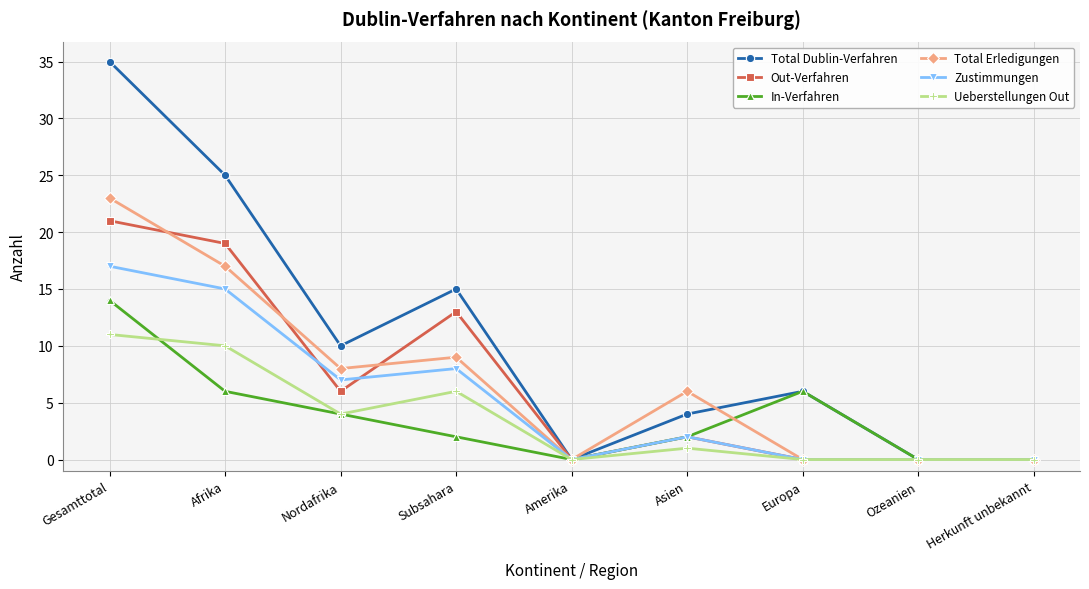

At which label is Out-Verfahren closest to 10?

Subsahara